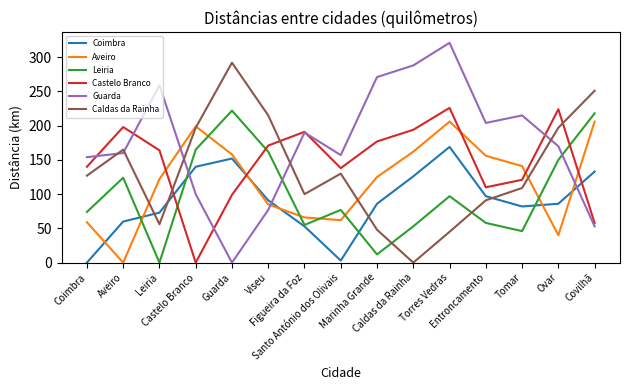

The Aveiro series shows 162 at Caldas da Rainha. True or false?

True